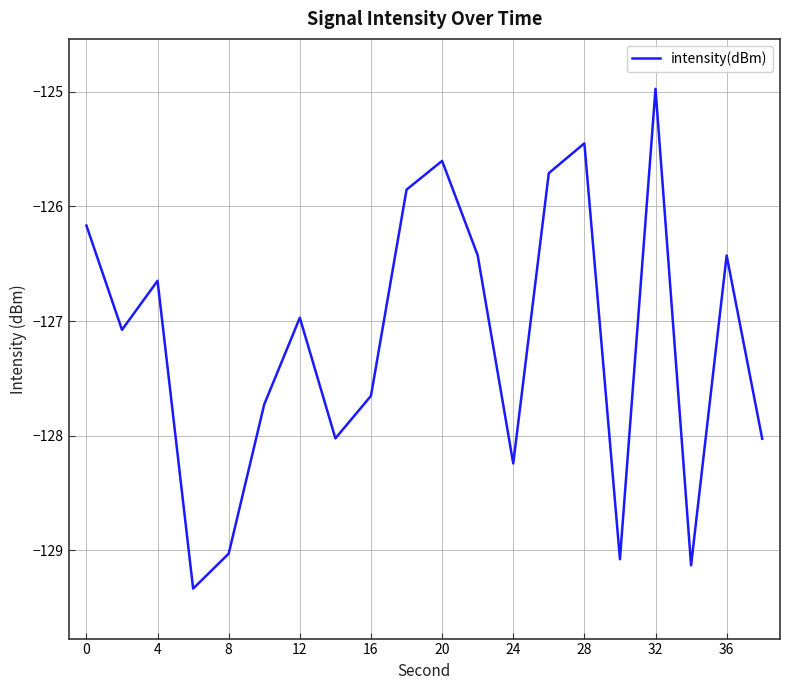

How many interior local valleys (lower than both neighbors) does the data have?

6